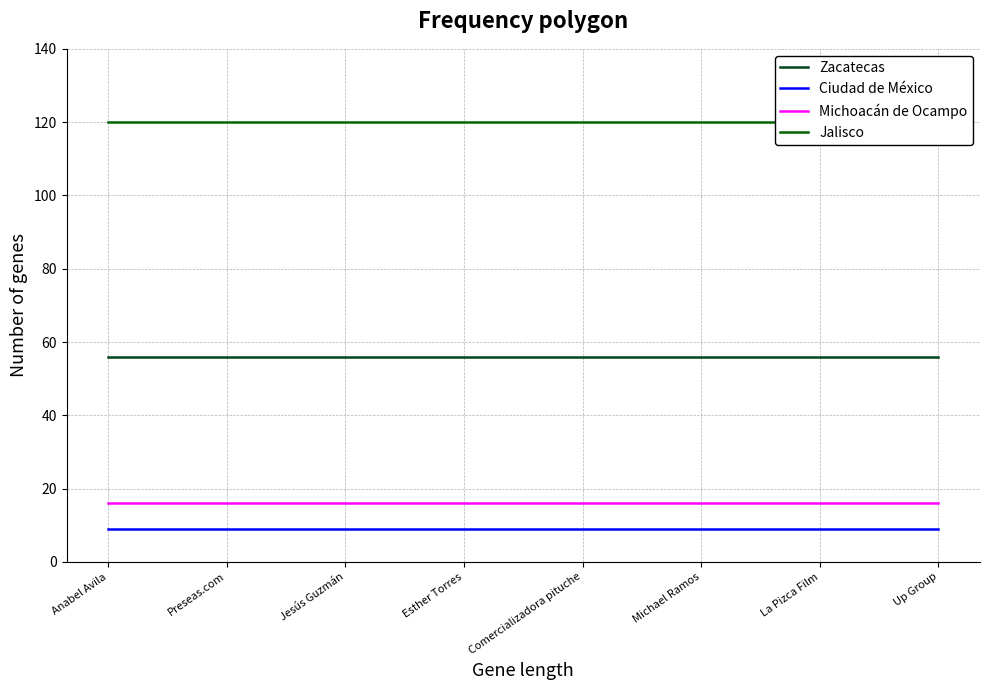

Is it true that Zacatecas equals 56 at Up Group?

True